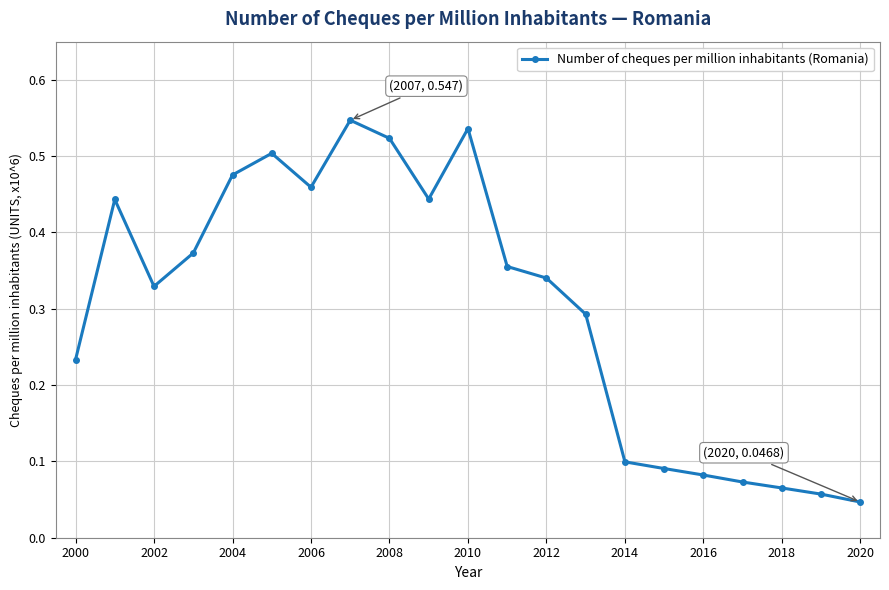

True or false: the data has more than 1 interior local peaks.

True